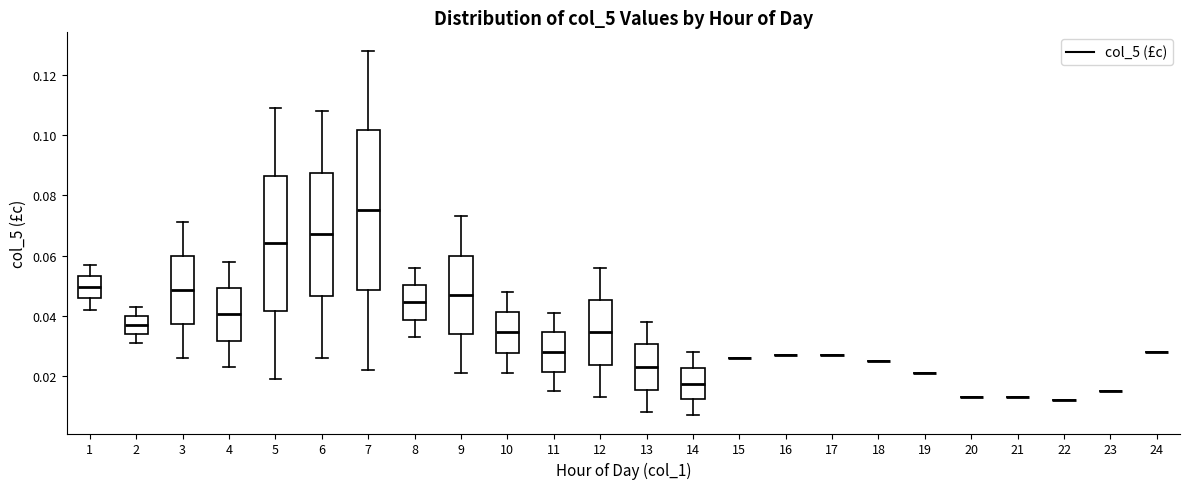

Comparing the boxes themselves (not the whiskers), which one is the tallest?

7